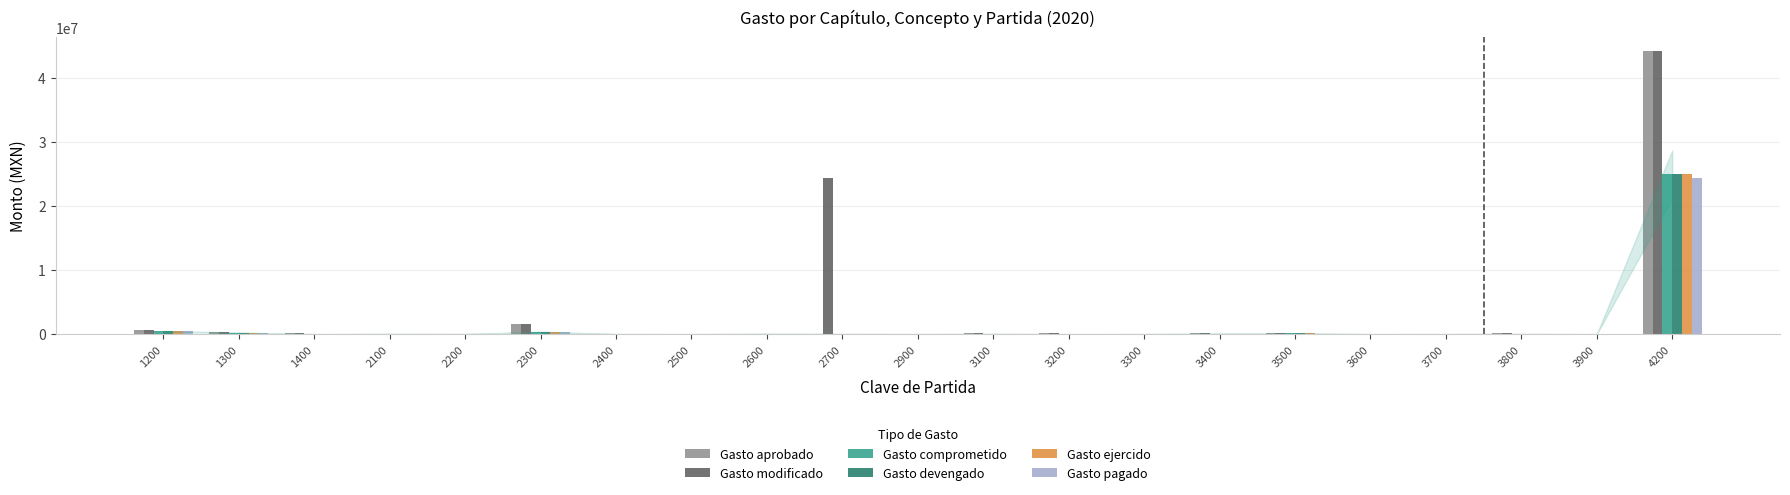

Between 2200 and 2700, which series saw the biggest shift?

Gasto modificado